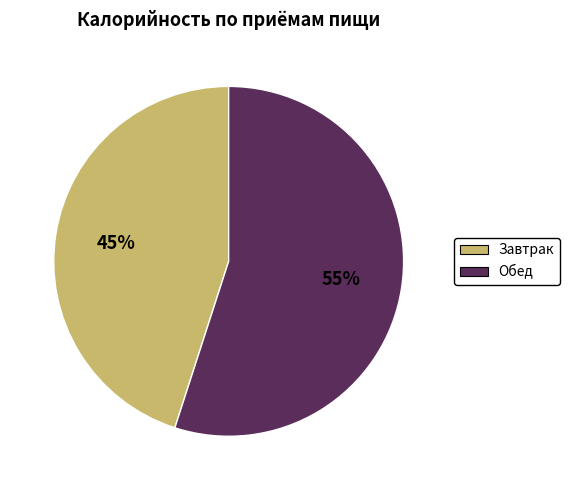

How many slices are in this pie chart?

2